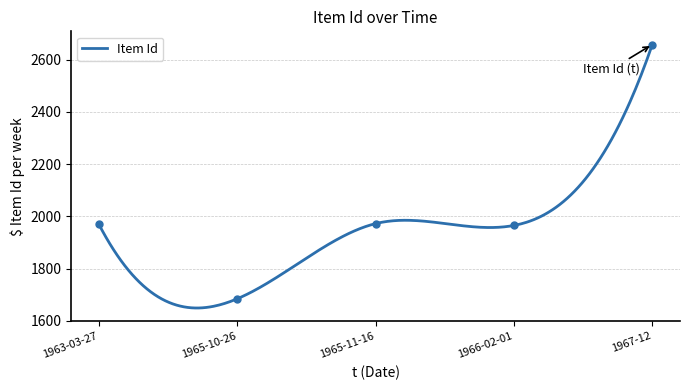

What is the smallest value displayed?

1684